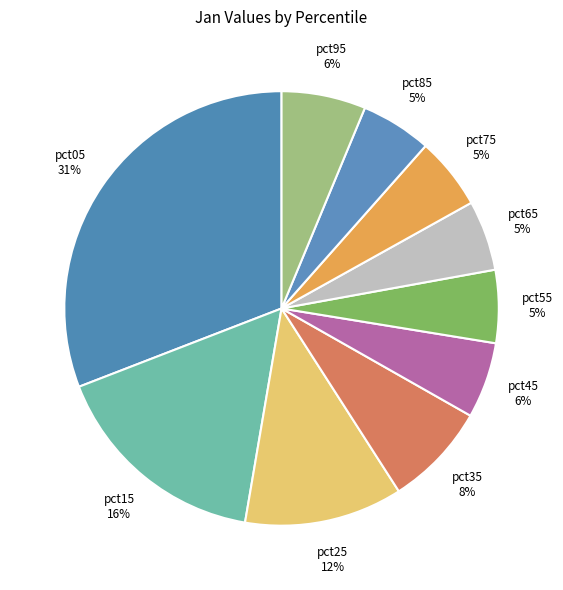

How many slices are in this pie chart?

10